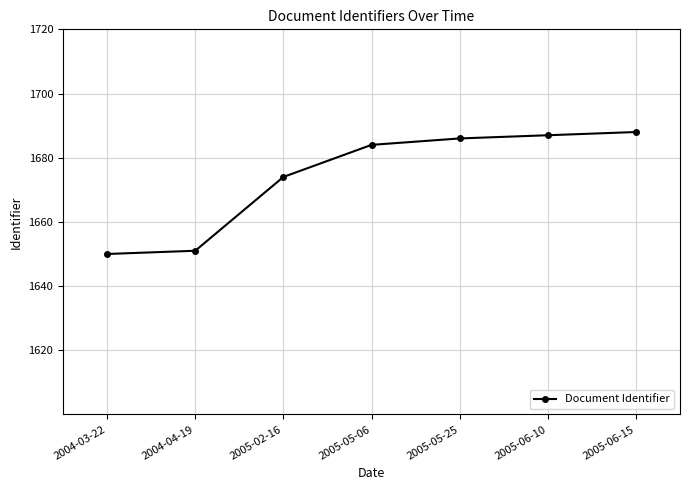

What is the change in value from 2005-02-16 to 2005-05-06?

+10